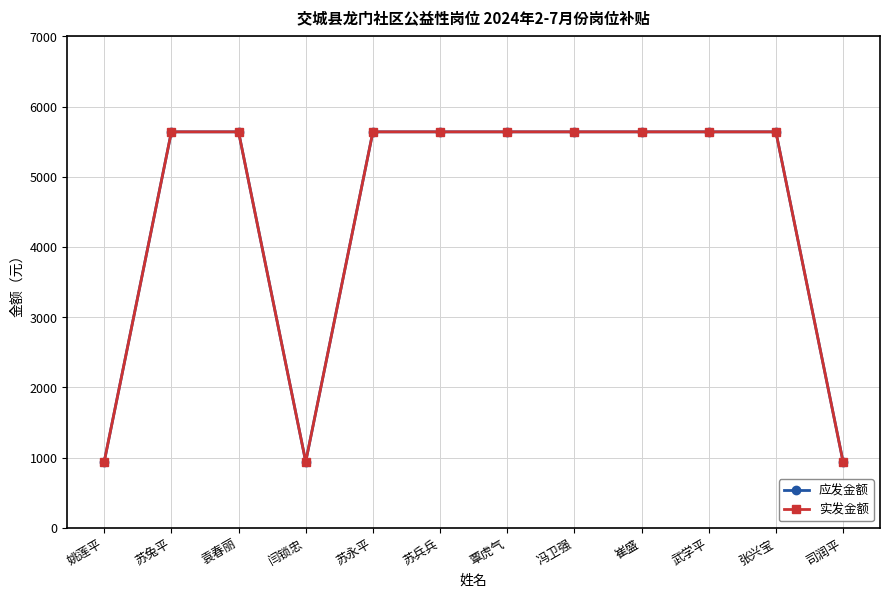

Rank the series by their maximum value, from highest to lowest.

应发金额, 实发金额